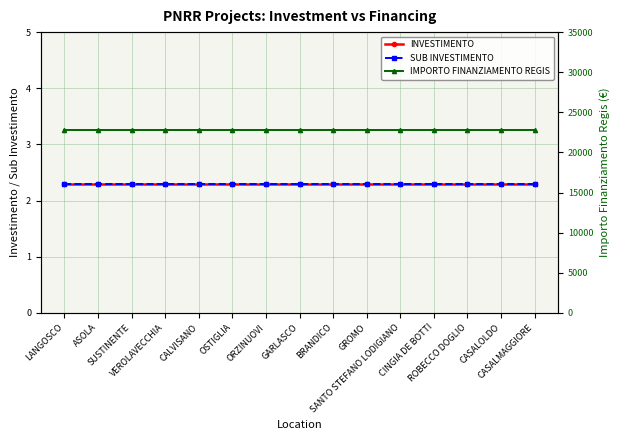

True or false: SUB INVESTIMENTO and IMPORTO FINANZIAMENTO REGIS intersect in this chart.

False